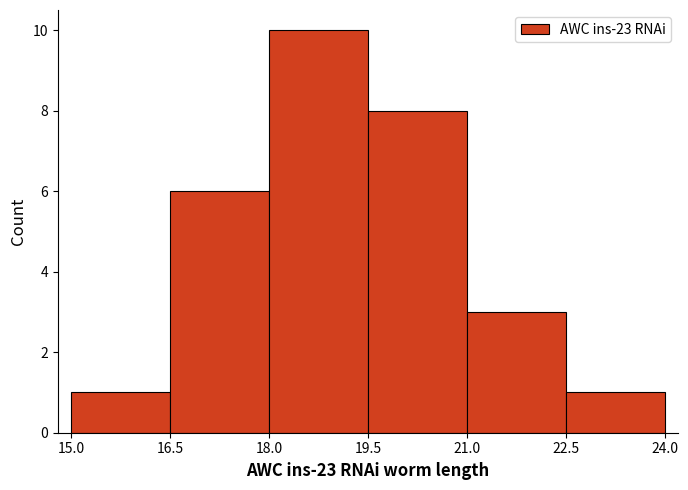

Reading left to right, transcribe this chart: for each bar, give the range it covers on the x-axis and its height. The values are not printed on the chart, so give them approximately, as read against the axis.

15.0 to 16.5: 1
16.5 to 18.0: 6
18.0 to 19.5: 10
19.5 to 21.0: 8
21.0 to 22.5: 3
22.5 to 24.0: 1